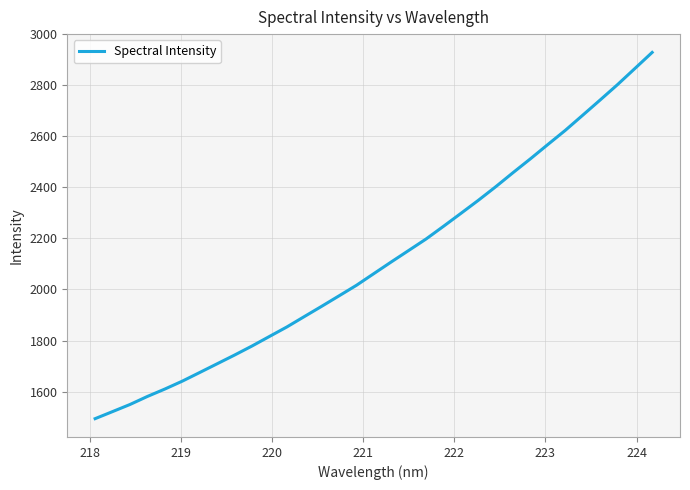

How many values are below 2062?

16